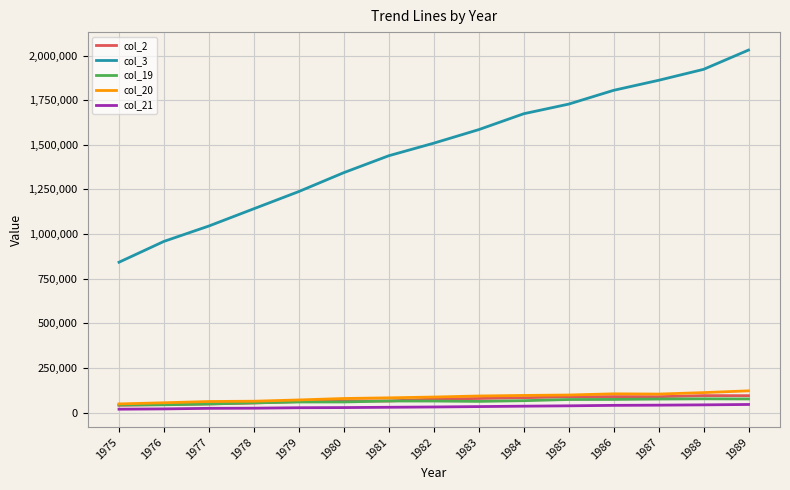

Which series has the largest total across all categories?

col_3